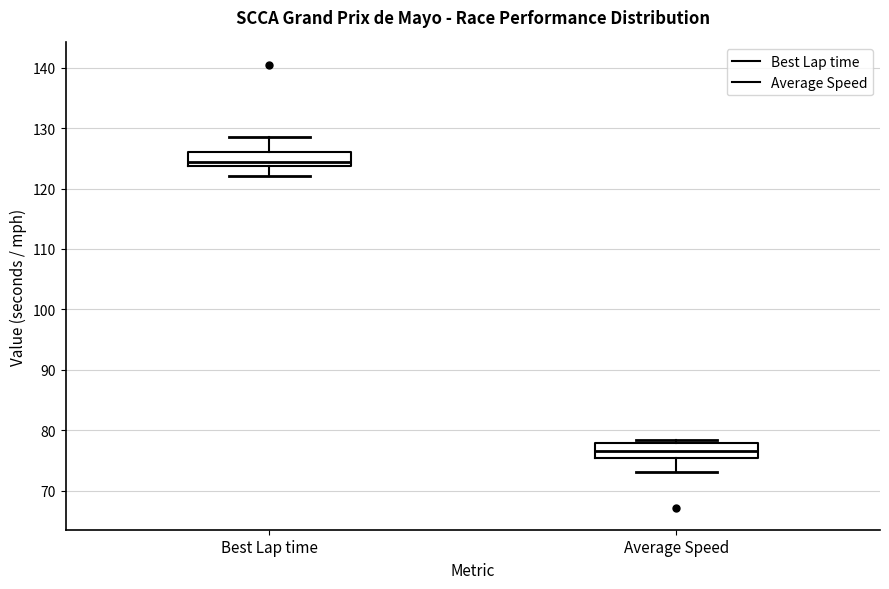

Where is the lower edge of the box for Average Speed on the y-axis? The values are not printed on the chart, so give them approximately, as read against the axis.

75